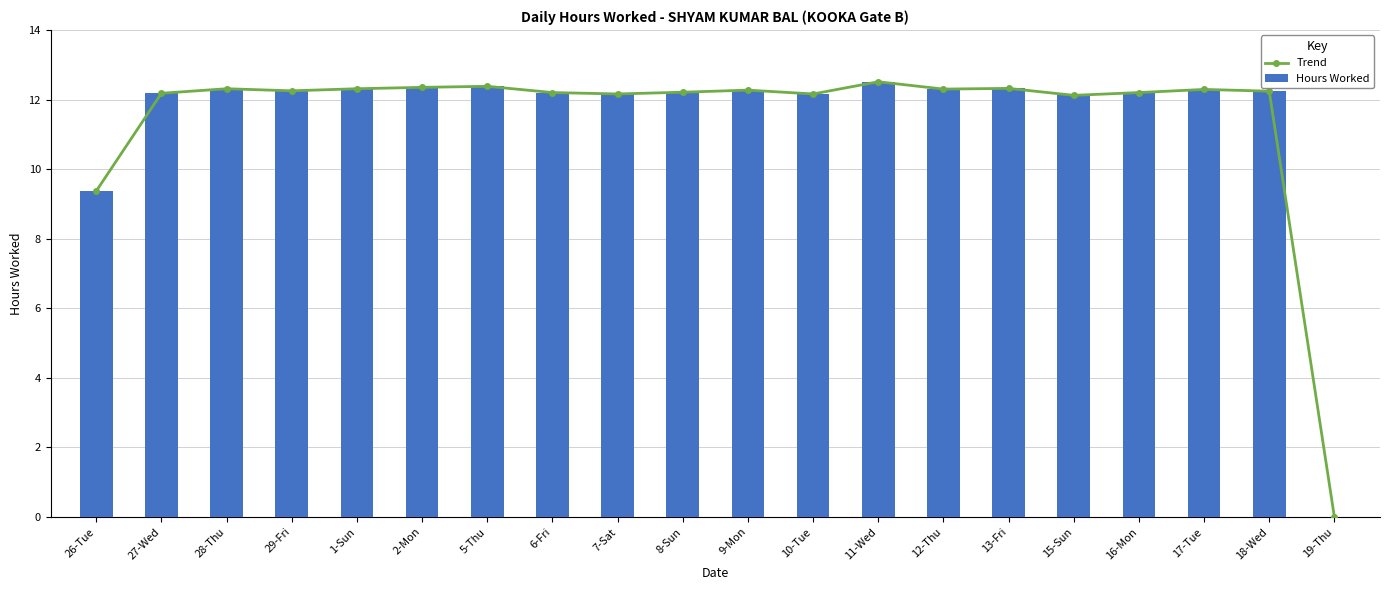

True or false: Hours Worked has a value of 12.3 at 17-Tue.

True